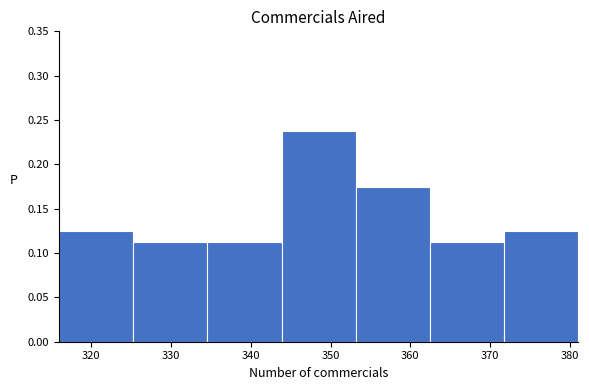

Which range on the x-axis has the tallest bar?

344 to 353